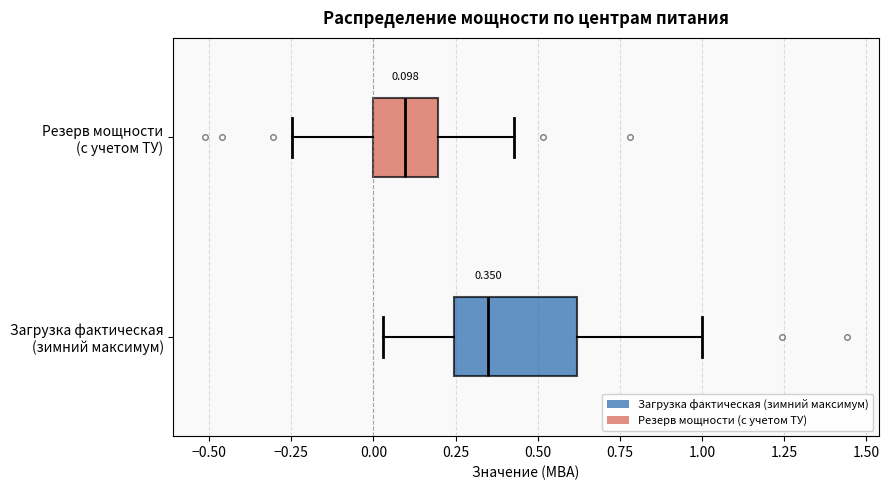

Comparing the boxes themselves (not the whiskers), which one is the widest?

Загрузка фактическая (зимний максимум)